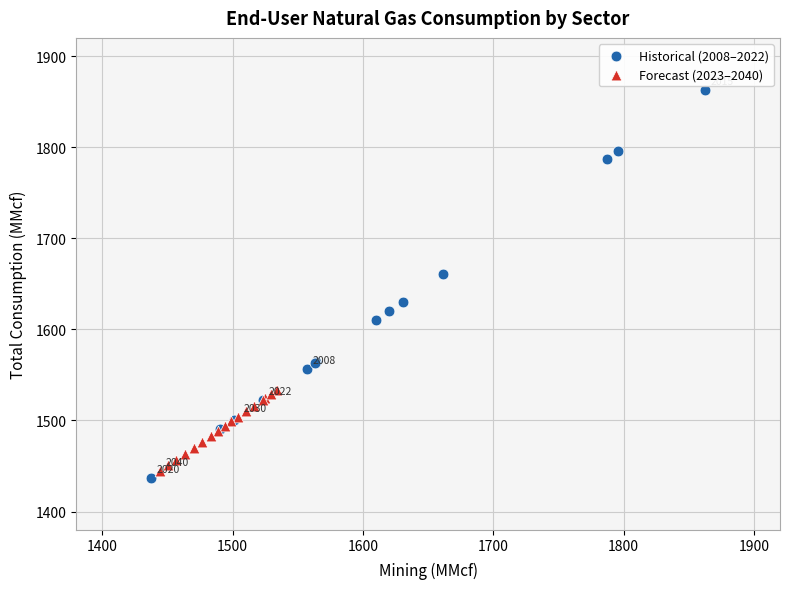

Which series has the widest spread of Y values?

Historical (2008–2022)